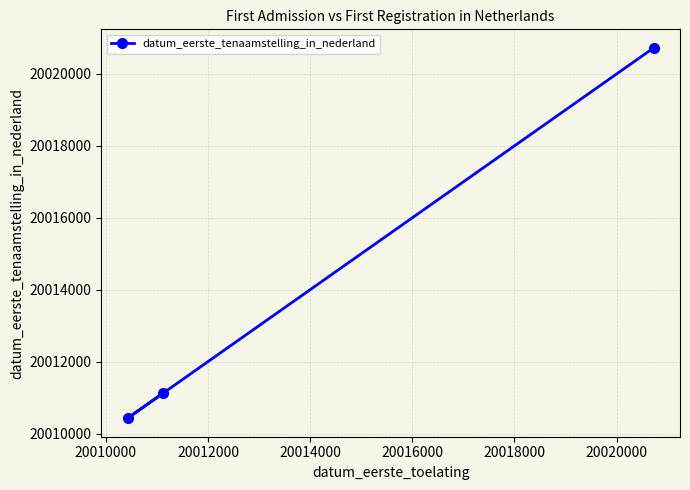

What is the greatest value displayed?

20020726